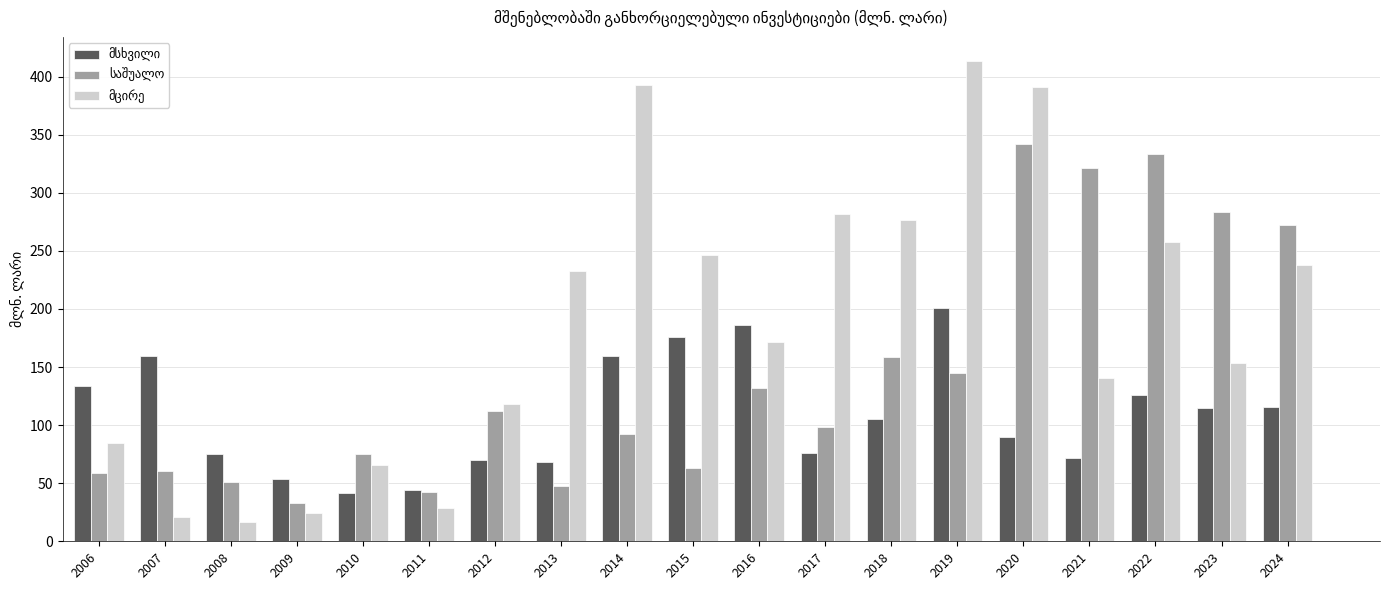

What is the greatest value displayed?

413.5